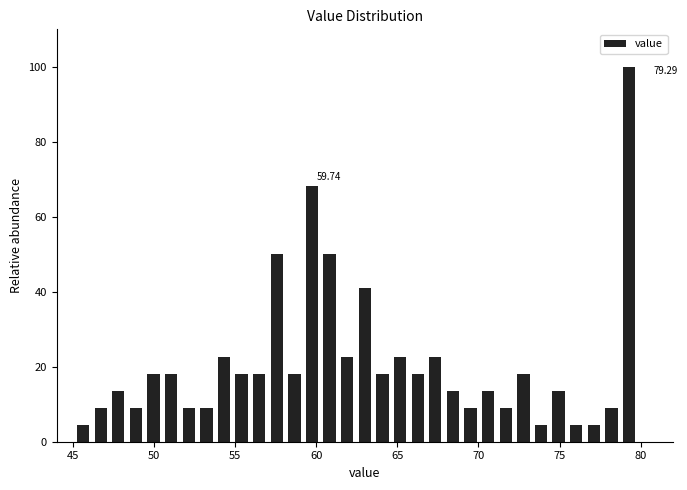

Read against the x-axis, roughly where is the centre of the tallest bar?

79.5